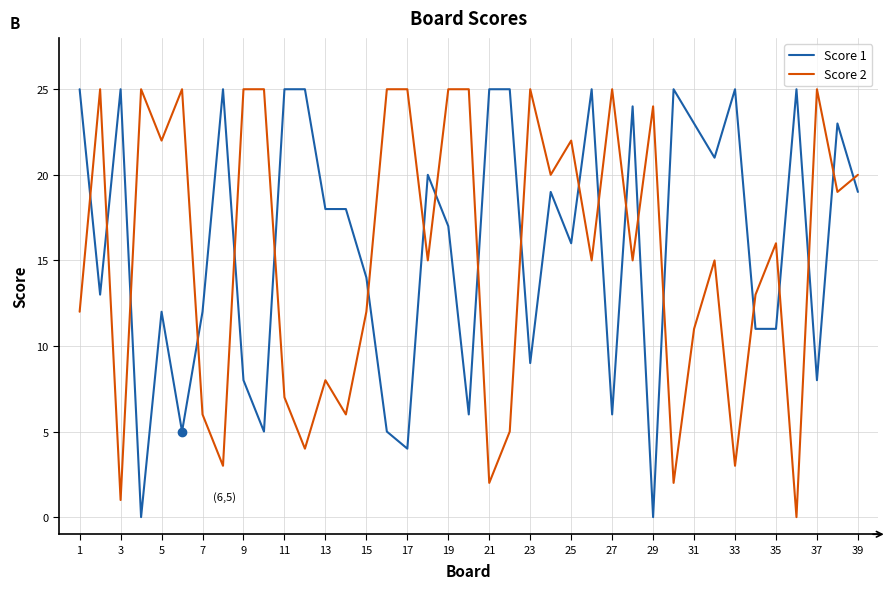

What is the greatest value displayed?

25